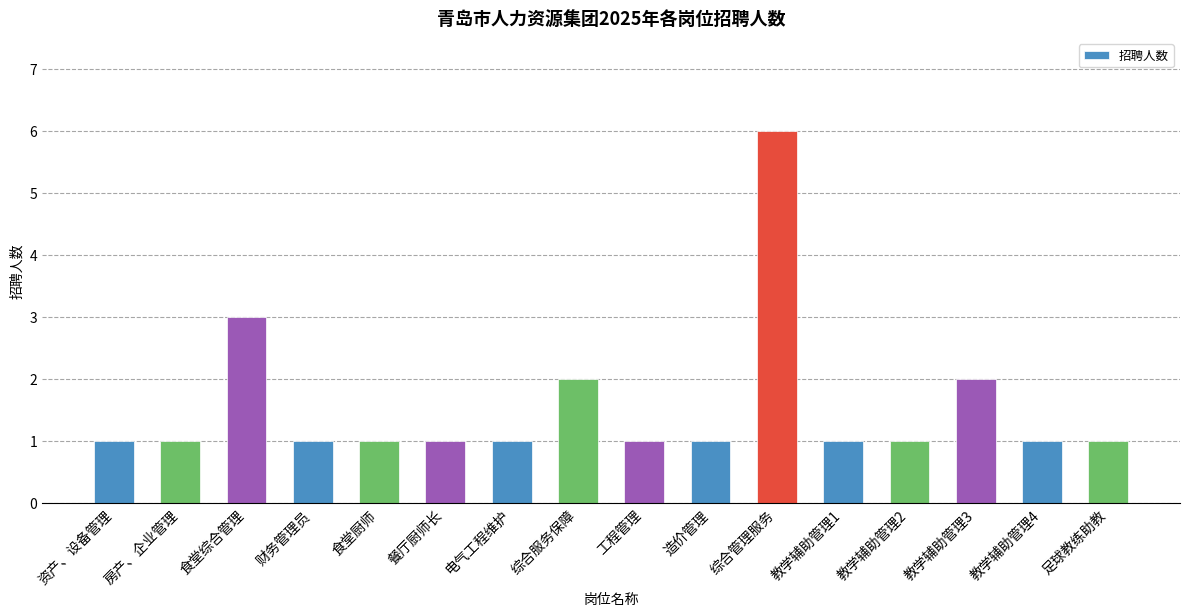

What is the minimum value shown in the chart?

1